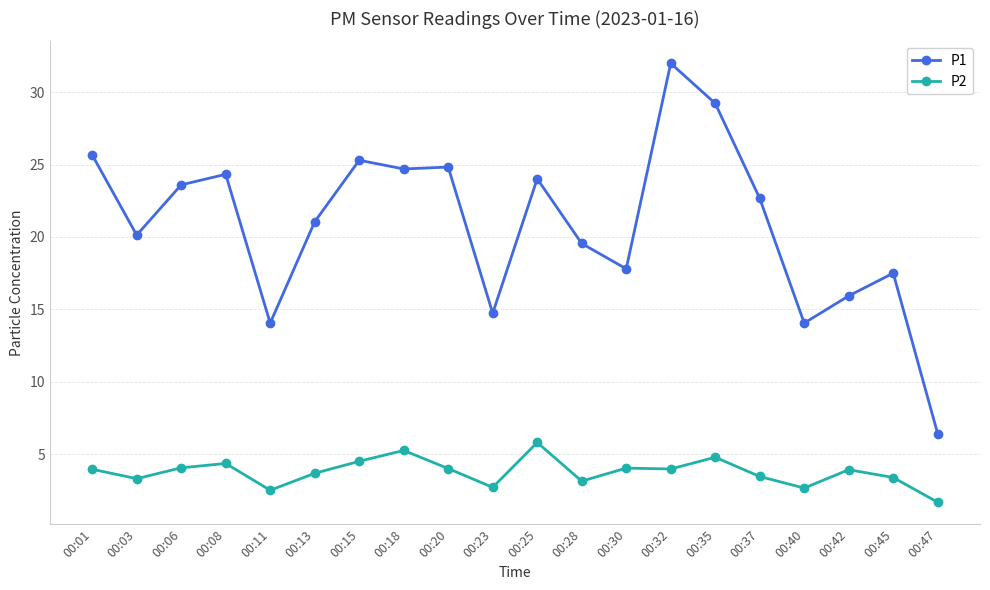

True or false: P2 and P1 intersect in this chart.

False